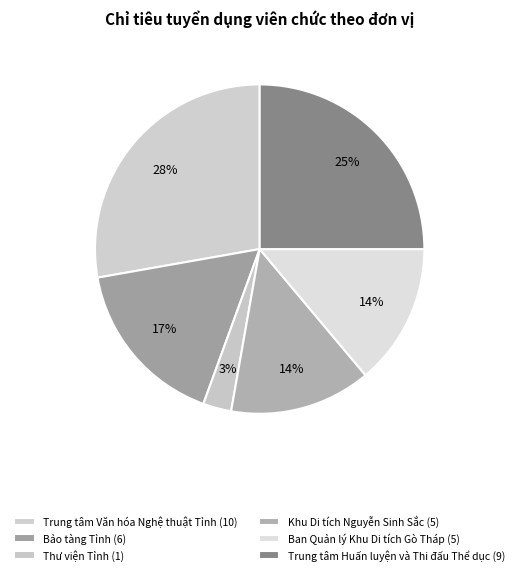

What is the total percentage of Khu Di tích Nguyễn Sinh Sắc and Trung tâm Văn hóa Nghệ thuật Tỉnh?

41.7%